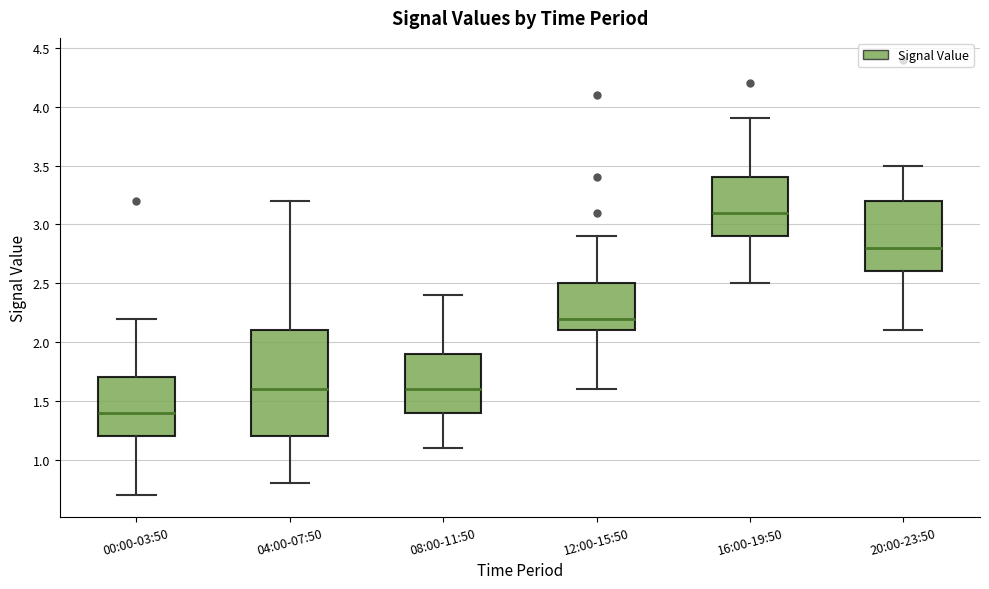

Reading left to right, transcribe this box plot: for each box, give where its median line is, the range the box spans, and where its two whiskers end, as read against the y-axis. The values are not printed on the chart, so give them approximately, as read against the axis.

00:00-03:50: median 1.4, box 1.2 to 1.7, whiskers 0.7 to 2.2
04:00-07:50: median 1.6, box 1.2 to 2.1, whiskers 0.8 to 3.2
08:00-11:50: median 1.6, box 1.4 to 1.9, whiskers 1.1 to 2.4
12:00-15:50: median 2.2, box 2.1 to 2.5, whiskers 1.6 to 2.9
16:00-19:50: median 3.1, box 2.9 to 3.4, whiskers 2.5 to 3.9
20:00-23:50: median 2.8, box 2.6 to 3.2, whiskers 2.1 to 3.5